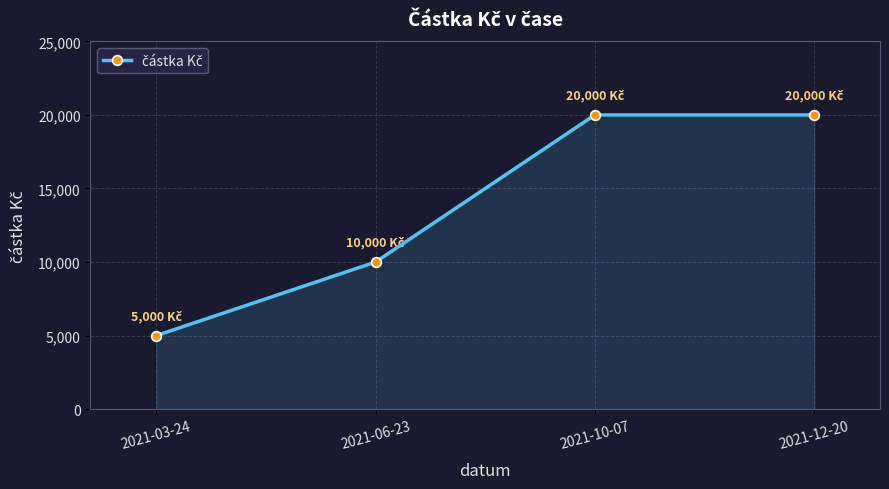

What is the approximate value at 2021-12-20, to the nearest 50?

20000